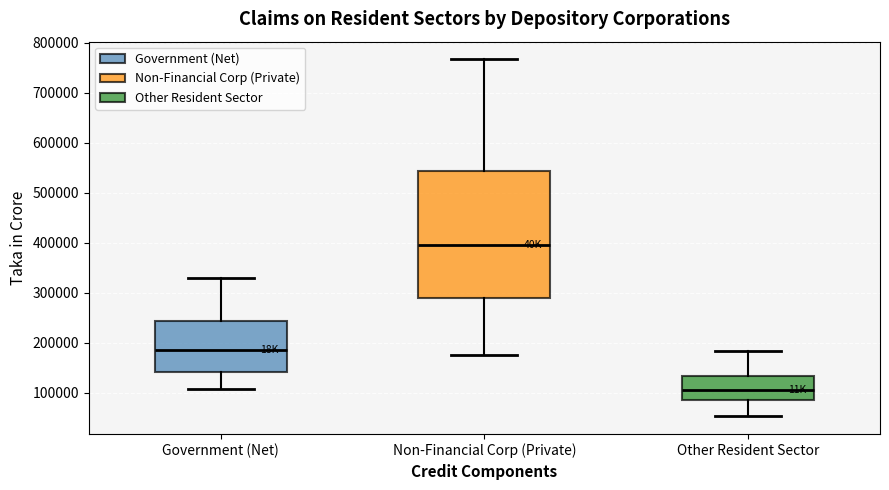

Reading left to right, read every box against the y-axis: the position of its median line, the range the box covers, and the ends of its whiskers. The values are not printed on the chart, so give them approximately, as read against the axis.

Government (Net): median 180000, box 140000 to 240000, whiskers 110000 to 330000
Non-Financial Corp (Private): median 400000, box 290000 to 540000, whiskers 180000 to 770000
Other Resident Sector: median 110000, box 90000 to 130000, whiskers 50000 to 180000